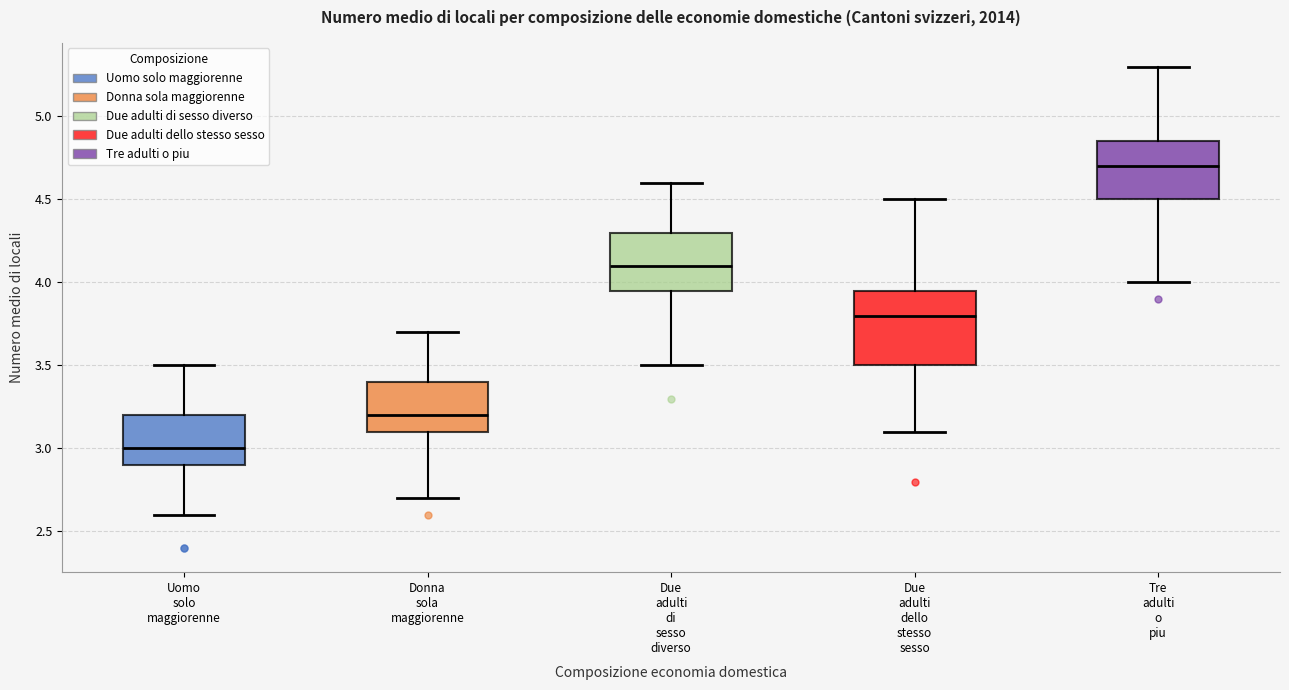

Where is the lower edge of the box for Donna sola maggiorenne on the y-axis? The values are not printed on the chart, so give them approximately, as read against the axis.

3.10